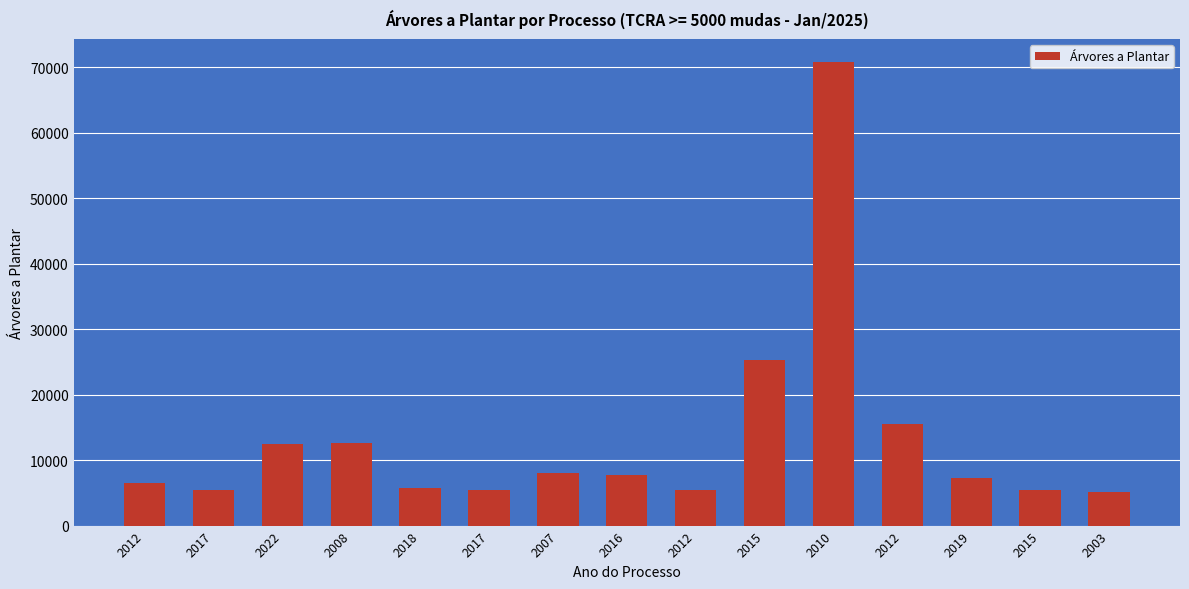

Are the bars horizontal?

No